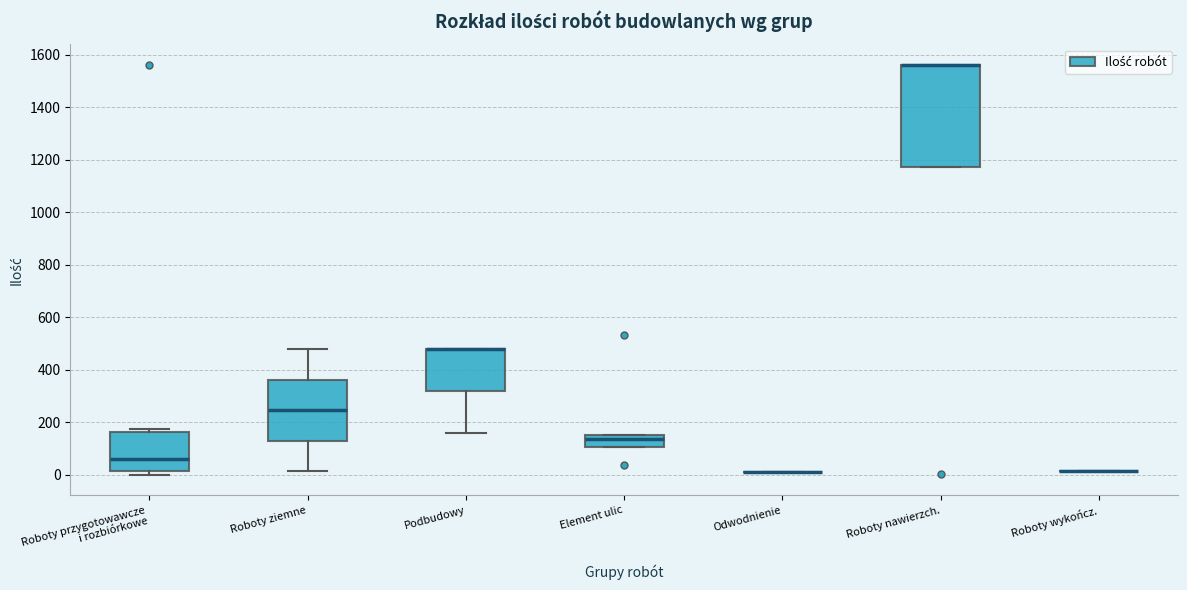

Reading left to right, read every box against the y-axis: the position of its median line, the range the box covers, and the ends of its whiskers. The values are not printed on the chart, so give them approximately, as read against the axis.

Roboty przygotowawcze i rozbiórkowe: median 60, box 20 to 160, whiskers 0 to 180
Roboty ziemne: median 240, box 140 to 360, whiskers 20 to 480
Podbudowy: median 480 (drawn on the box's upper edge), box 320 to 480, whiskers 160 to 480
Element ulic: median 140, box 100 to 160, whiskers 100 to 160
Odwodnienie: box collapsed to a line at 20, whiskers 20 to 20
Roboty nawierzch.: median 1560 (drawn on the box's upper edge), box 1180 to 1560, whiskers 1180 to 1560
Roboty wykończ.: box collapsed to a line at 20, whiskers 20 to 20